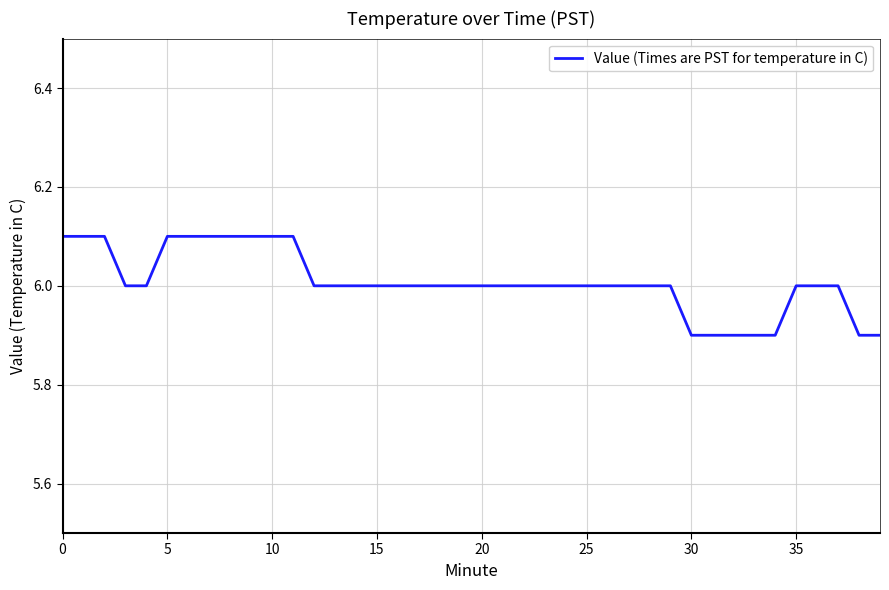

How many lines are shown in the chart?

1